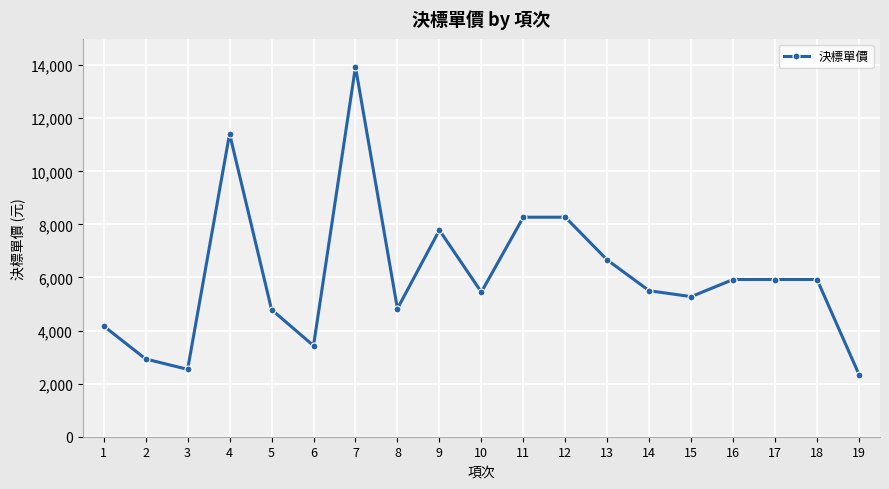

What is the difference between the values at 5 and 16?

1133